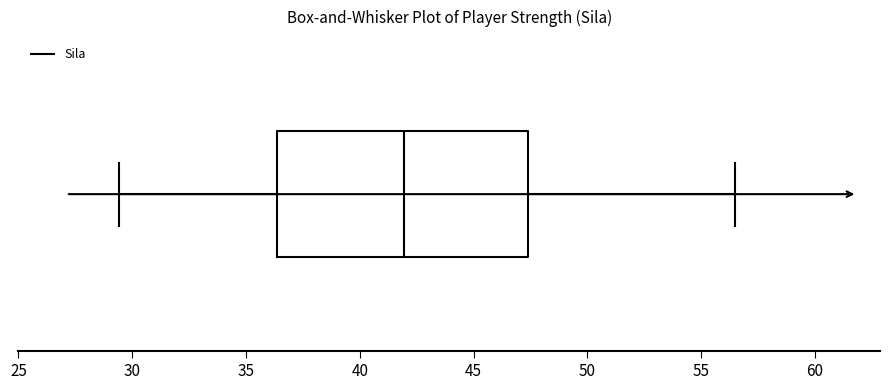

Transcribe this box plot: give where the median line is, the range the box spans, and where the two whiskers end, as read against the x-axis. The values are not printed on the chart, so give them approximately, as read against the axis.

median 42.0, box 36.5 to 47.5, whiskers 29.5 to 56.5